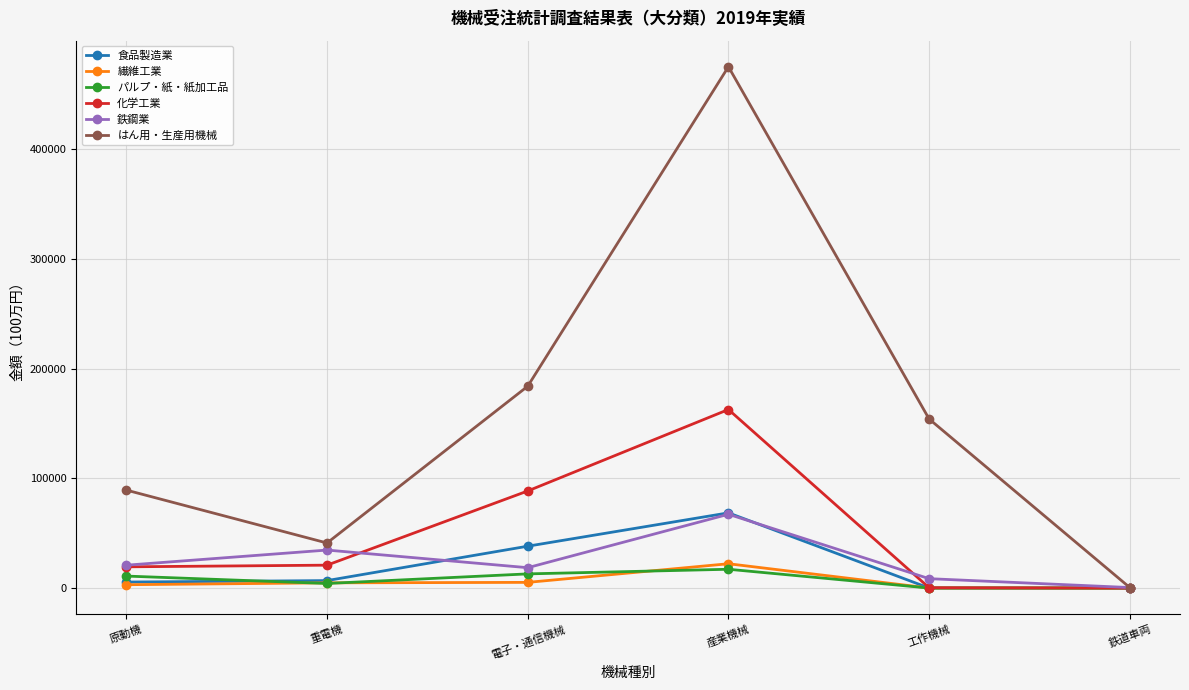

At which category is the sum across all series the highest?

産業機械